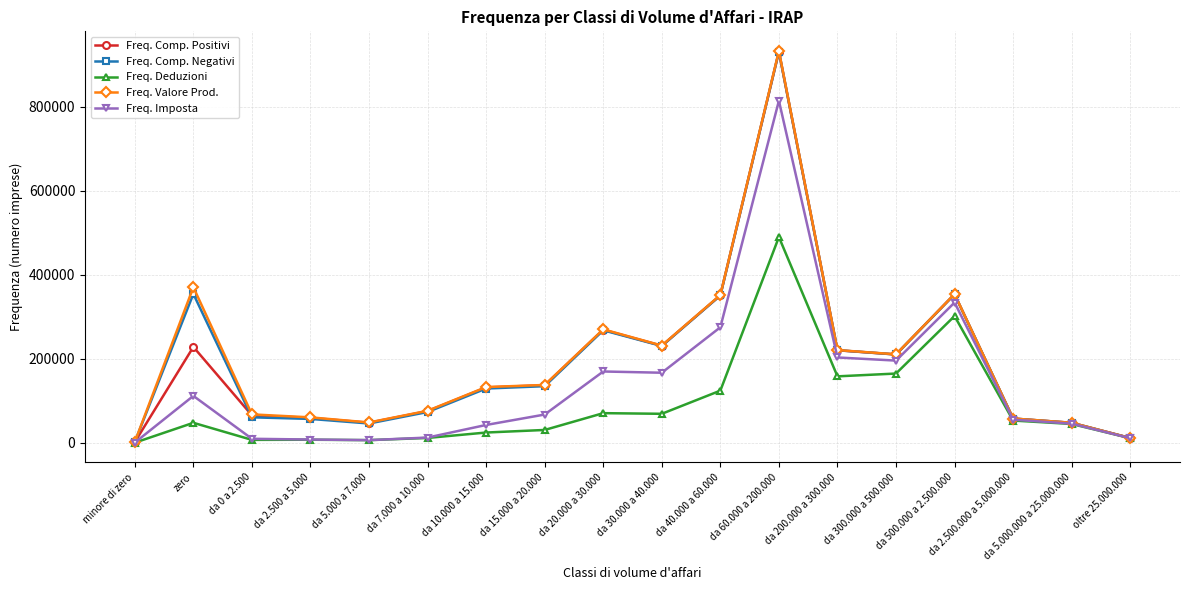

Is the value of Freq. Valore Prod. at da 200.000 a 300.000 greater than the value of Freq. Deduzioni at da 60.000 a 200.000?

No